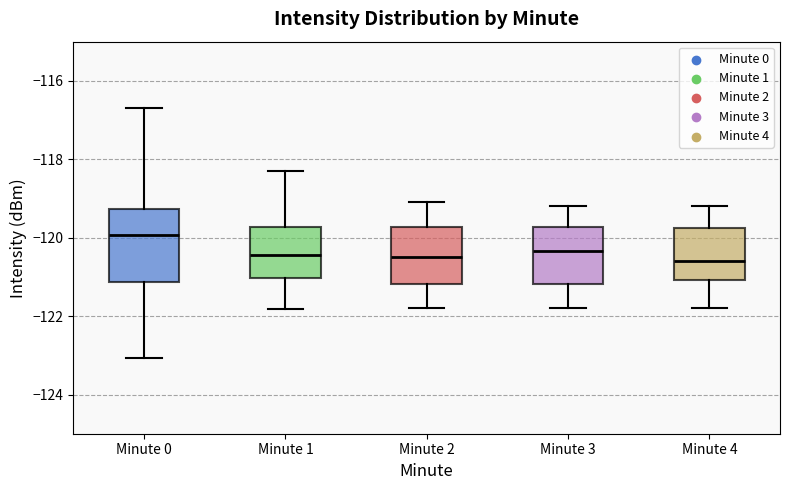

Reading left to right, transcribe this box plot: for each box, give where its median line is, the range the box spans, and where its two whiskers end, as read against the y-axis. The values are not printed on the chart, so give them approximately, as read against the axis.

Minute 0: median -120.0, box -121.2 to -119.2, whiskers -123.0 to -116.6
Minute 1: median -120.4, box -121.0 to -119.8, whiskers -121.8 to -118.2
Minute 2: median -120.4, box -121.2 to -119.8, whiskers -121.8 to -119.0
Minute 3: median -120.4, box -121.2 to -119.8, whiskers -121.8 to -119.2
Minute 4: median -120.6, box -121.0 to -119.8, whiskers -121.8 to -119.2